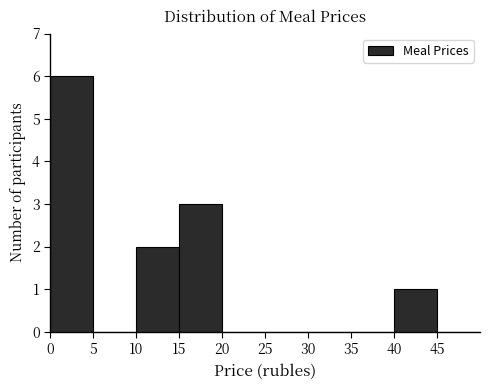

Reading left to right, transcribe this chart: for each bar, give the range it covers on the x-axis and its height. The values are not printed on the chart, so give them approximately, as read against the axis.

0 to 5: 6
5 to 10: 0
10 to 15: 2
15 to 20: 3
20 to 25: 0
25 to 30: 0
30 to 35: 0
35 to 40: 0
40 to 45: 1
45 to 50: 0